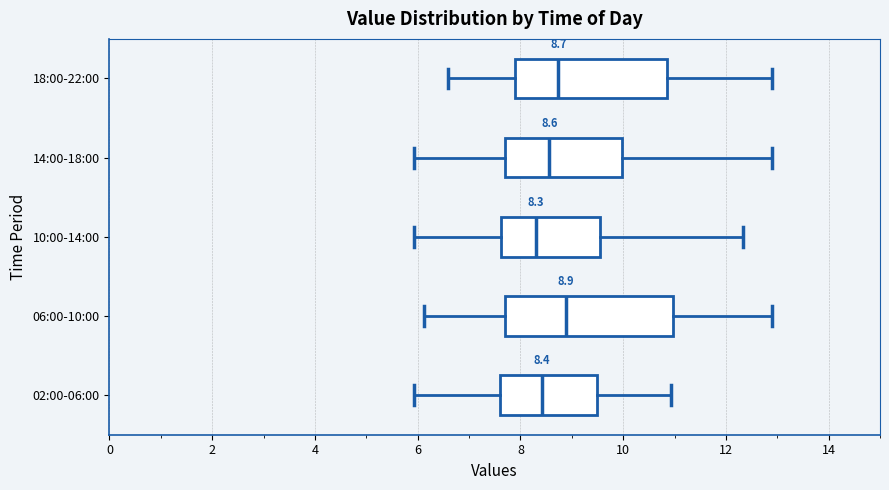

Comparing the boxes themselves (not the whiskers), which one is the widest?

06:00-10:00